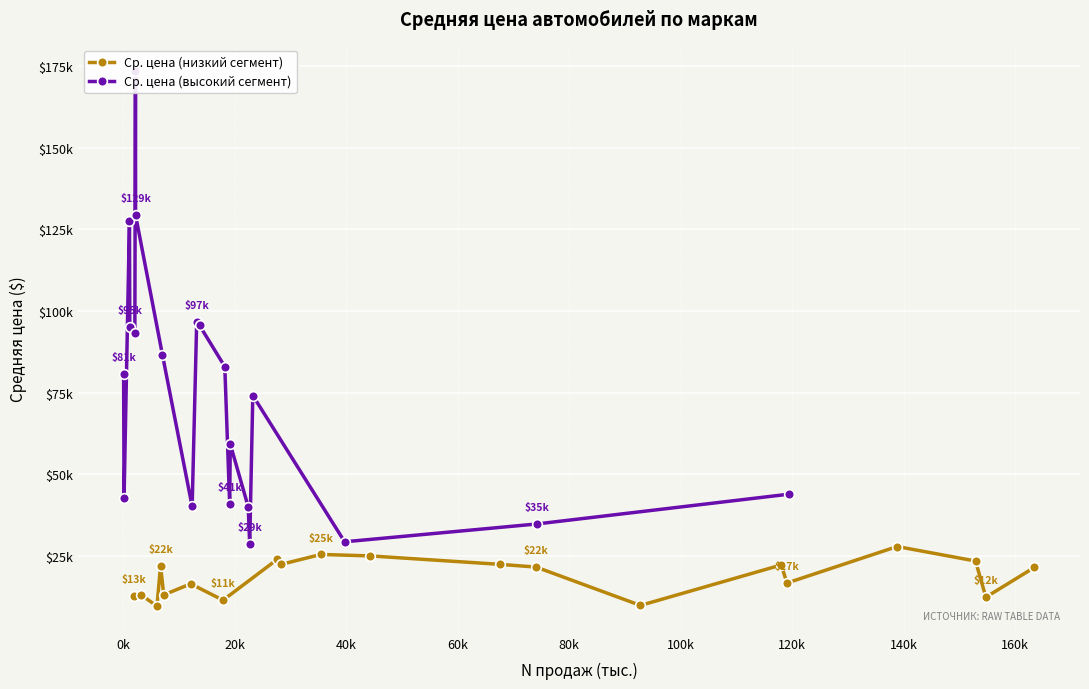

True or false: Ср. цена (низкий сегмент) and Ср. цена (высокий сегмент) cross at least once.

False